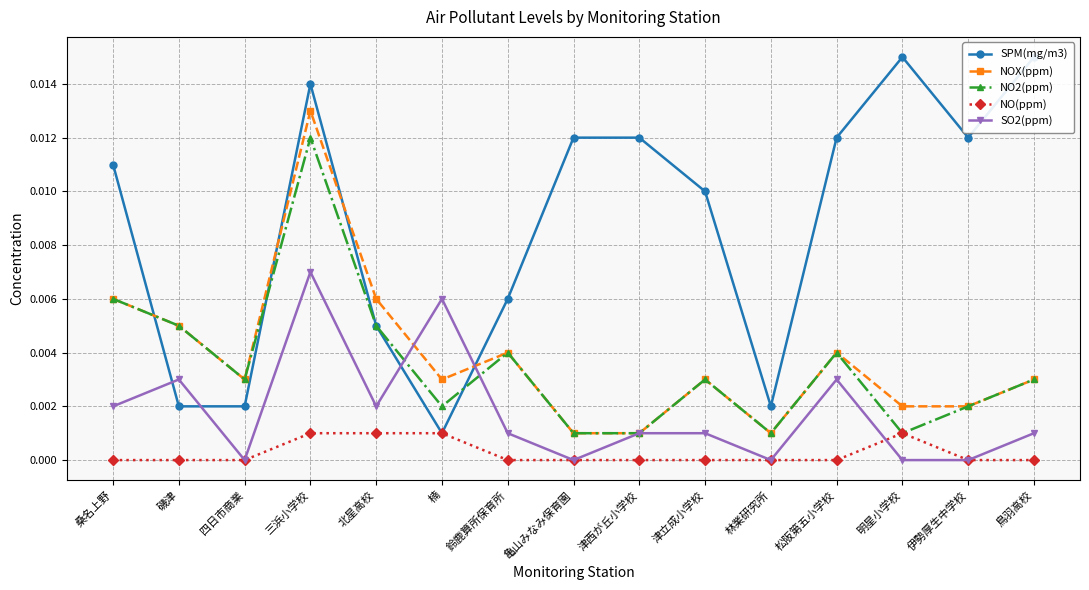

How many interior local valleys does the NOX(ppm) series have?

3